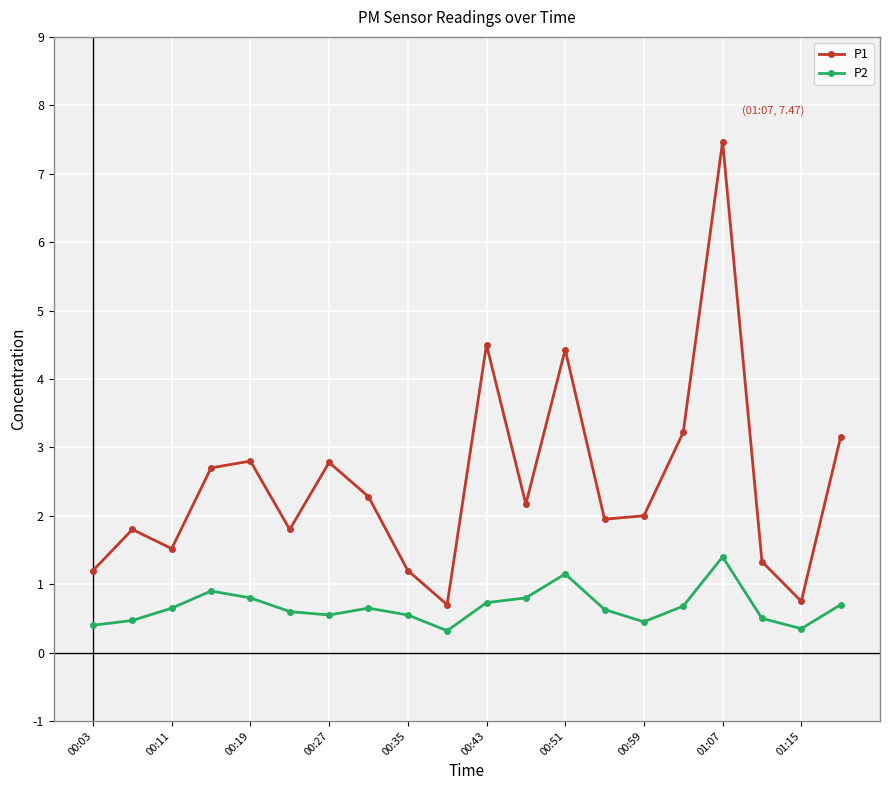

Which series has the largest total across all categories?

P1